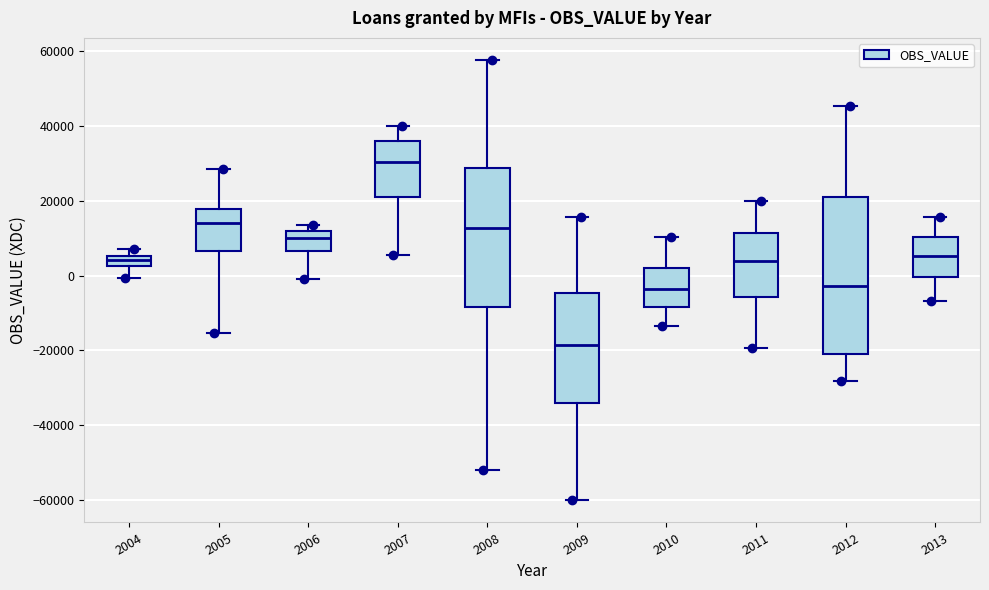

Which box has the lowest median line?

2009